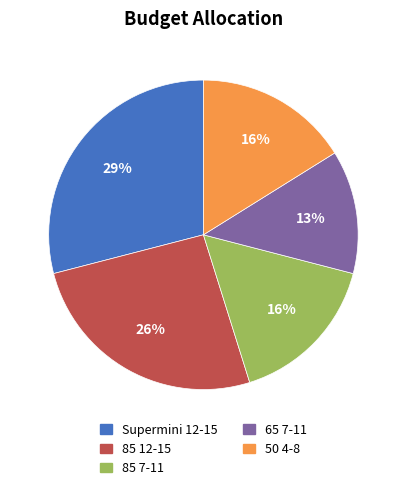

Is it true that 85 7-11 is 16% of the pie?

True